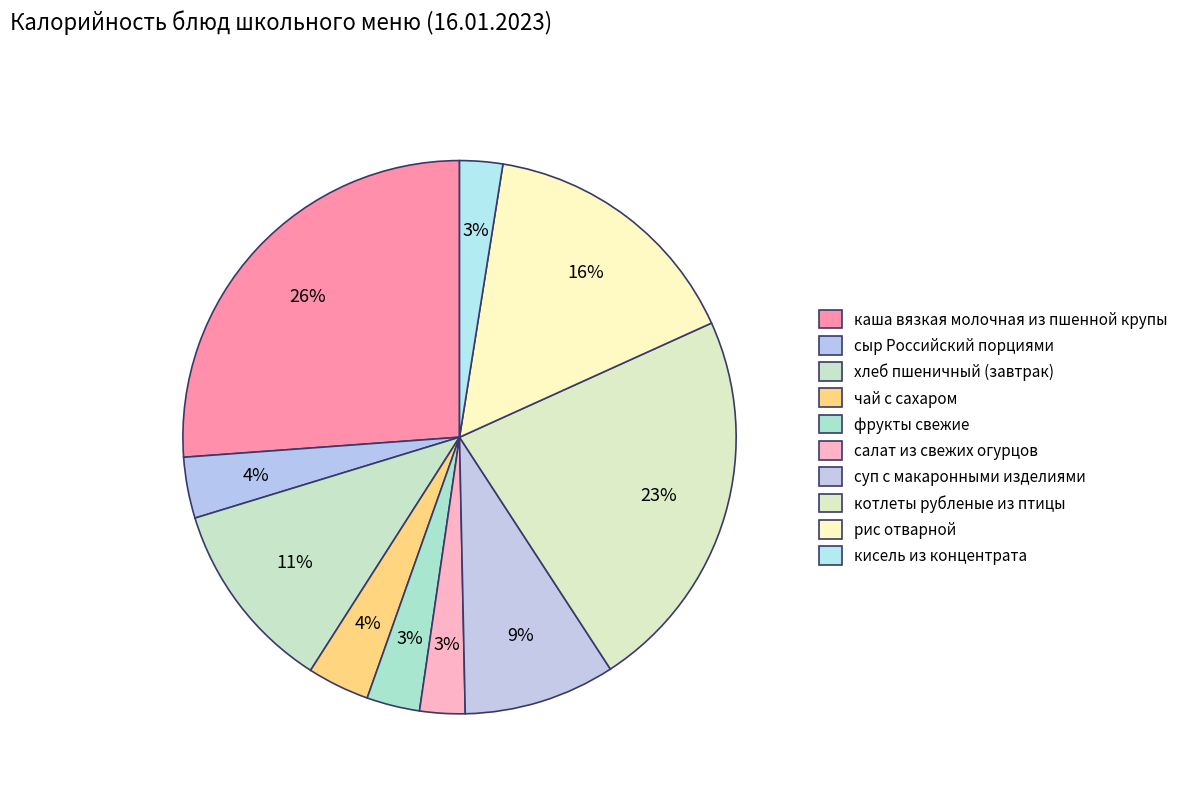

Does any single category account for the majority?

No